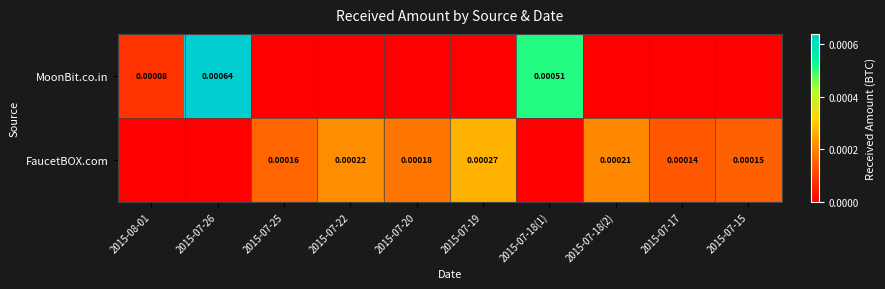

Rank the categories by MoonBit.co.in value from highest to lowest.

2015-07-26, 2015-07-18(1), 2015-08-01, 2015-07-25, 2015-07-22, 2015-07-20, 2015-07-19, 2015-07-18(2), 2015-07-17, 2015-07-15